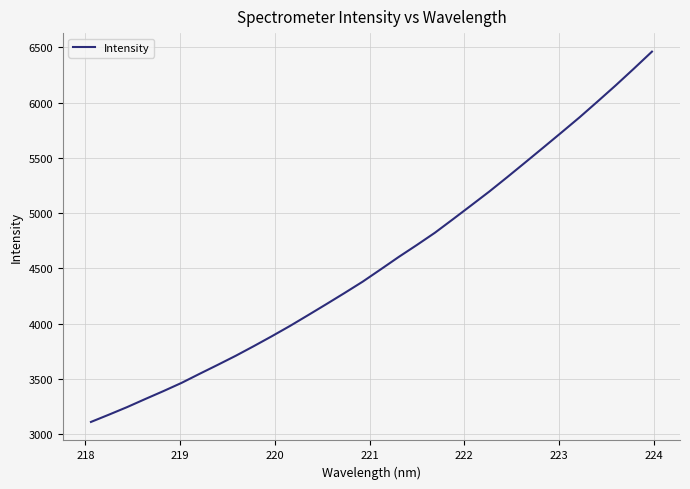

What is the difference between the maximum and minimum values?

3350.9